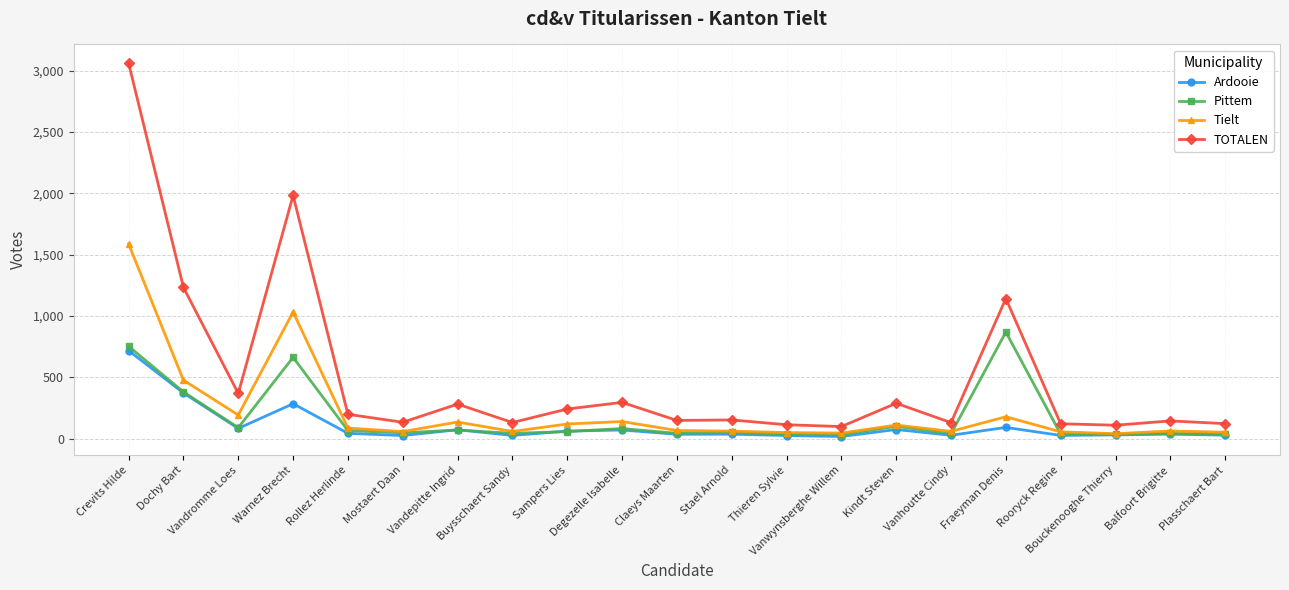

Which series has the largest range (max minus min)?

TOTALEN